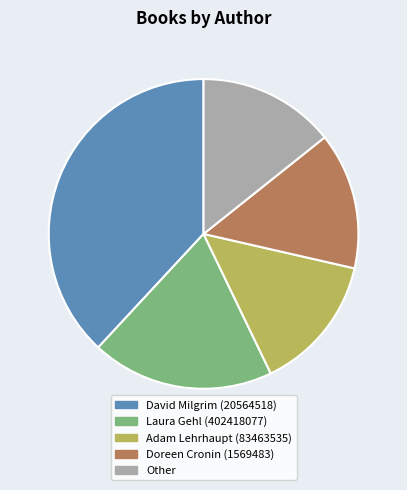

Which category has the biggest portion of the pie?

David Milgrim (20564518)